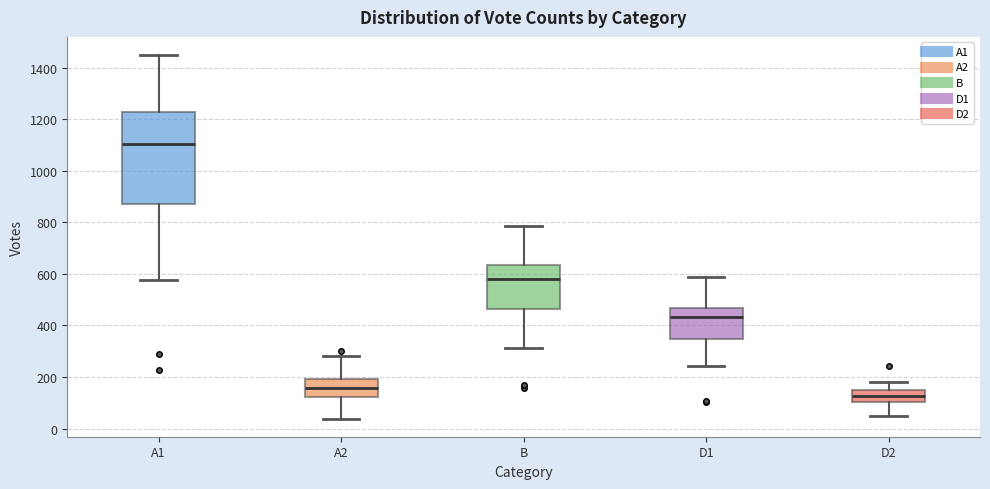

Where does the median line of the box for A1 sit on the y-axis? The values are not printed on the chart, so give them approximately, as read against the axis.

1100